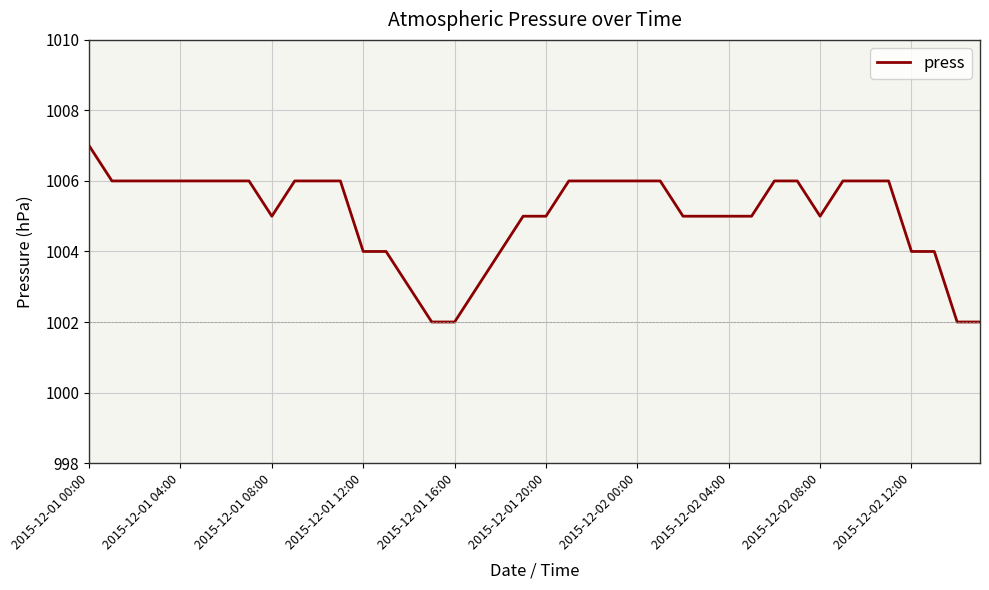

What is the difference between the maximum and minimum values?

5